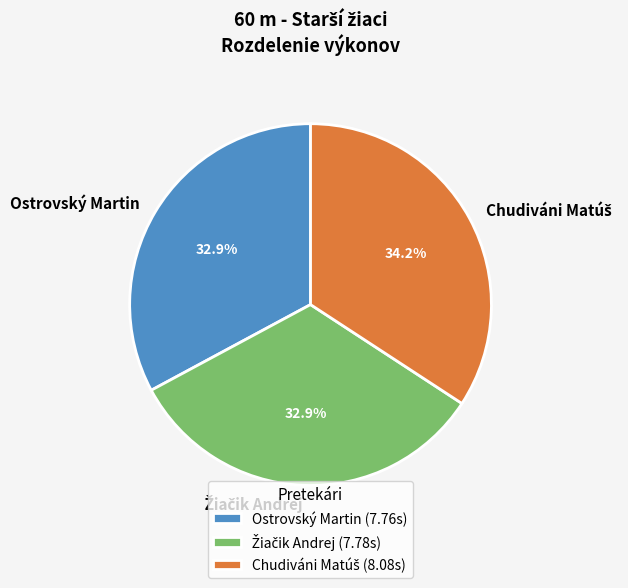

What percentage is NOT represented by Ostrovský Martin?

67.1%